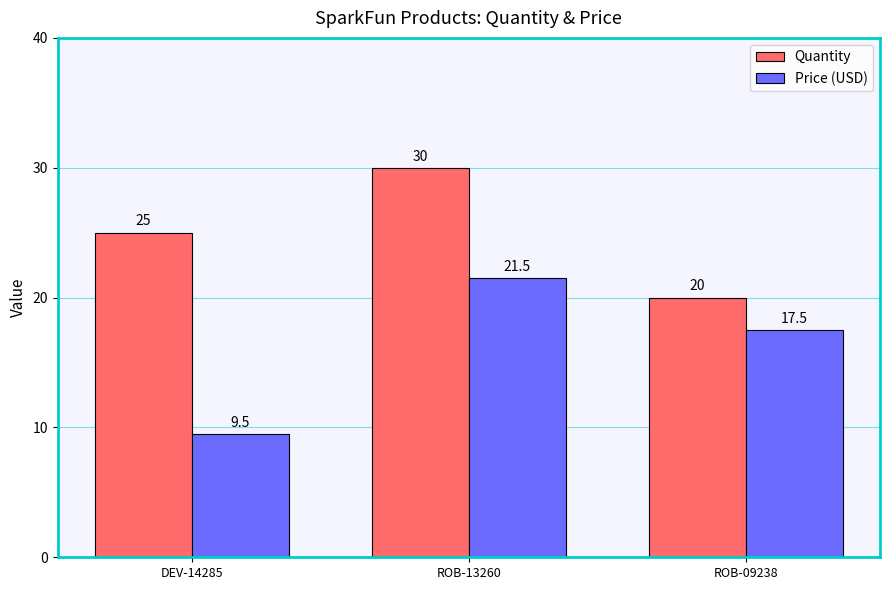

At which category is the sum across all series the highest?

ROB-13260